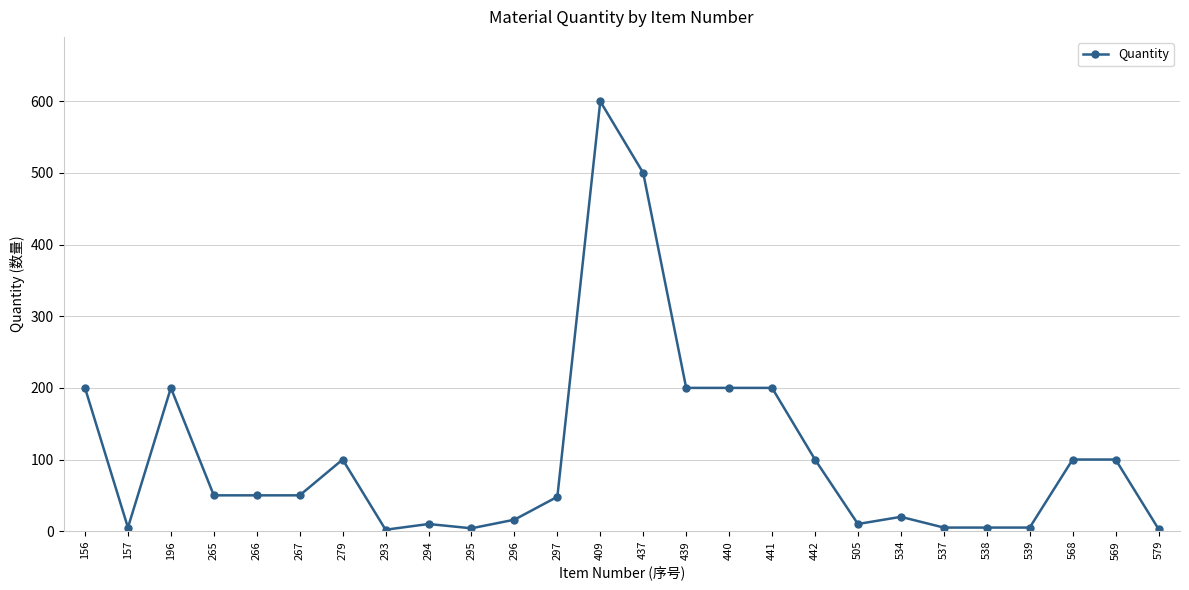

What is the change in value from 156 to 569?

-100